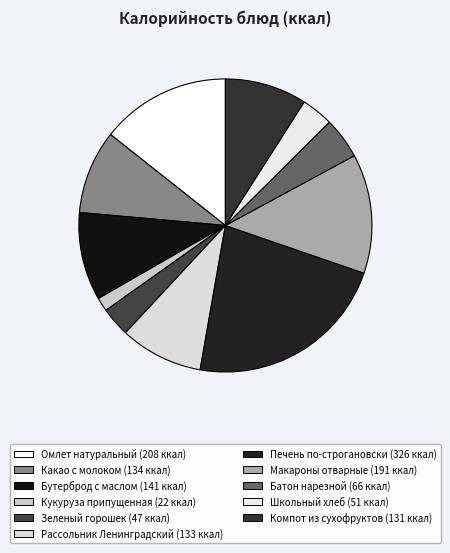

Does Зеленый горошек represent more than half of the total?

No